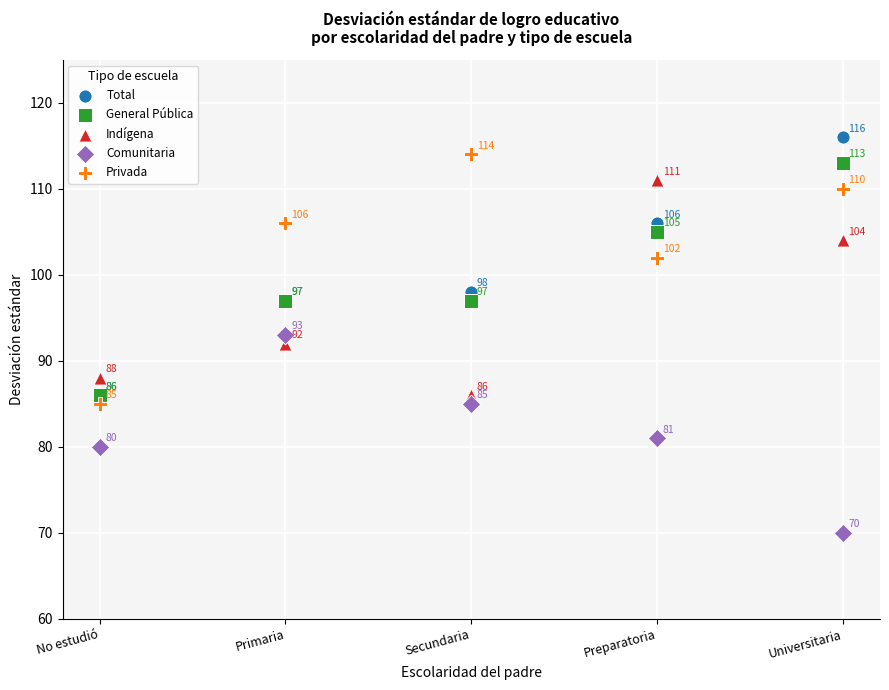

Across all series, what Y value is closest to 93?

93